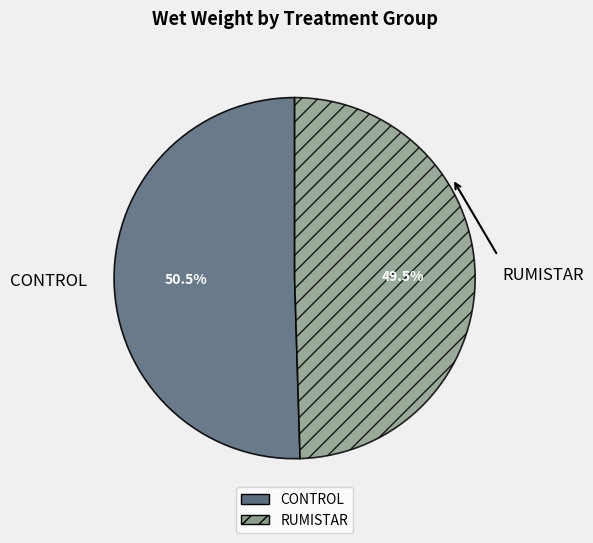

Which category has the biggest portion of the pie?

CONTROL